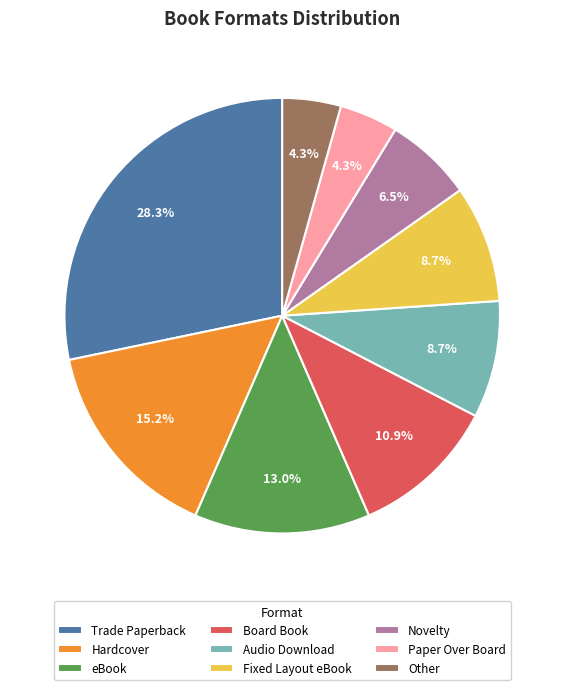

Between Novelty and Other, which is larger?

Novelty